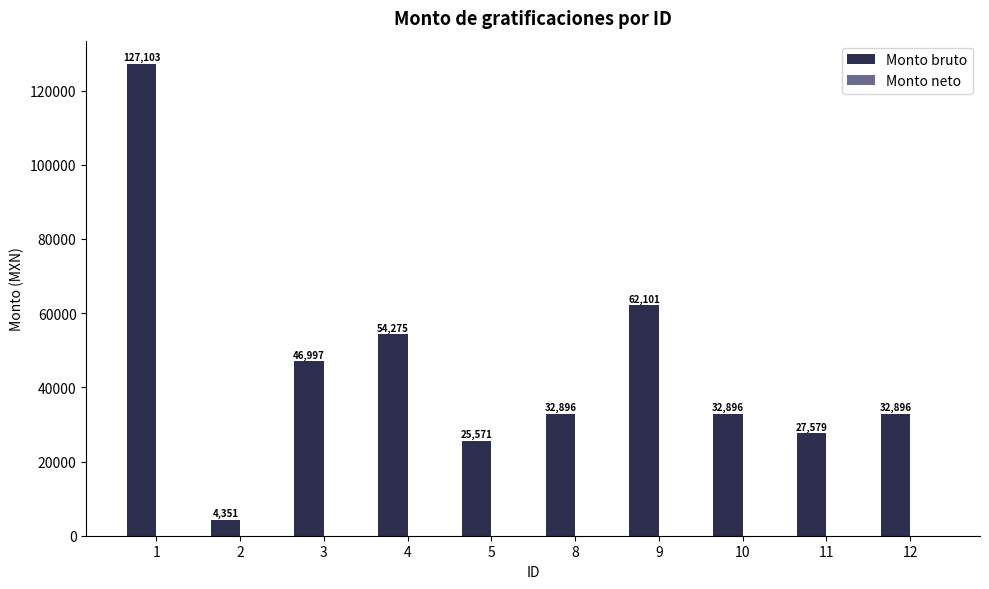

Read the value at 4.

54274.9